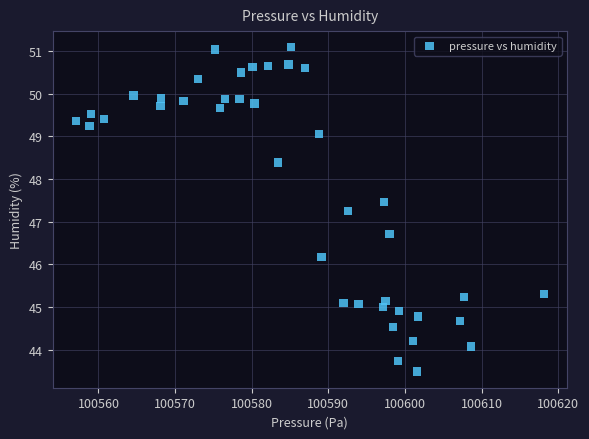

What is the range of Y values (max minus min)?

7.6